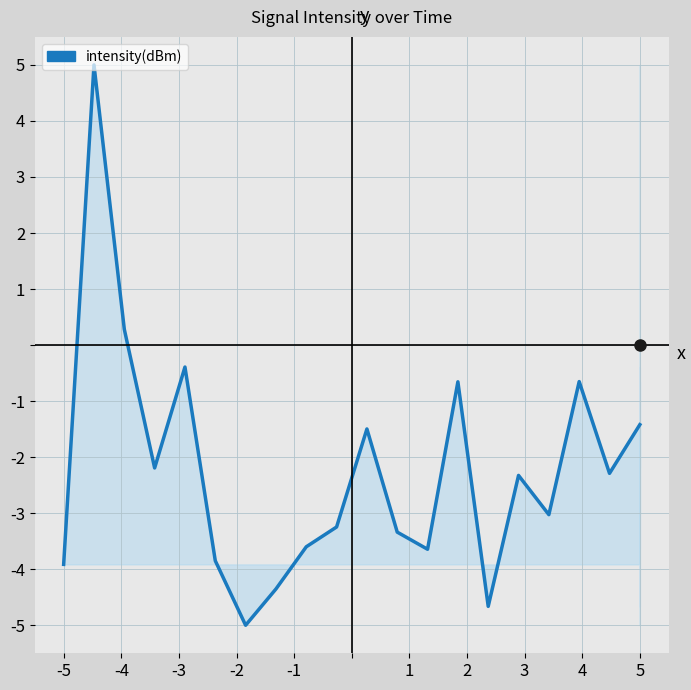

What is the smallest value displayed?

-5.0